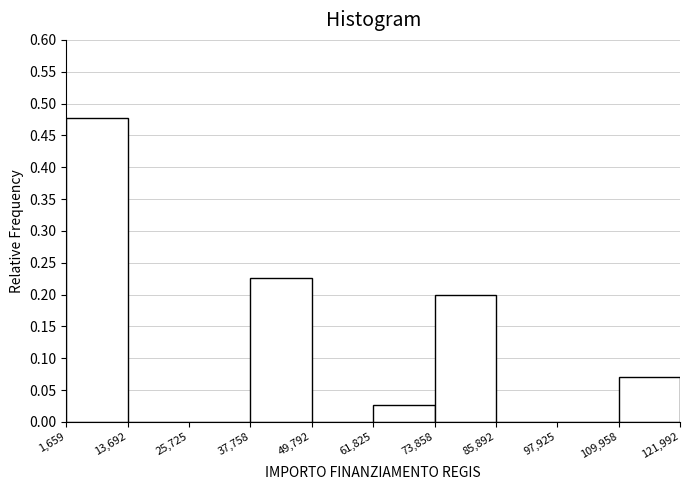

Reading left to right, list every bar in this chart as the range it spans on the x-axis followed by its height. The values are not printed on the chart, so give them approximately, as read against the axis.

1,659 to 13,692: 0.475
13,692 to 25,725: 0
25,725 to 37,758: 0
37,758 to 49,792: 0.225
49,792 to 61,825: 0
61,825 to 73,858: 0.025
73,858 to 85,892: 0.200
85,892 to 97,925: 0
97,925 to 109,958: 0
109,958 to 121,992: 0.070